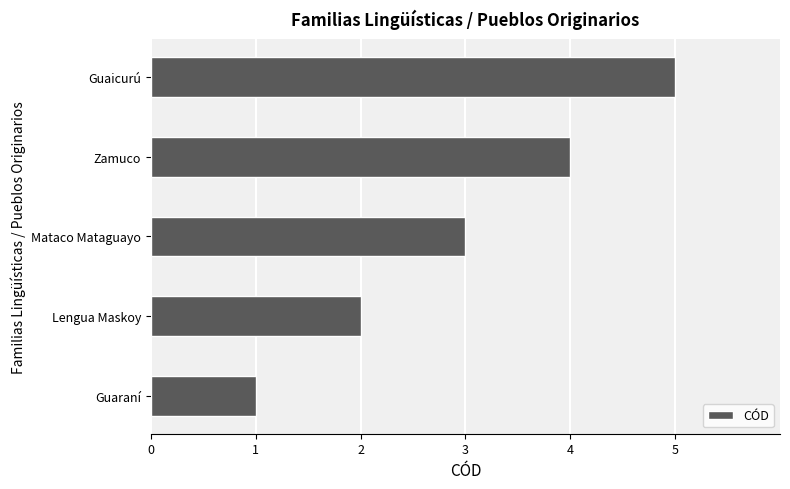

Read the value at Guaicurú.

5